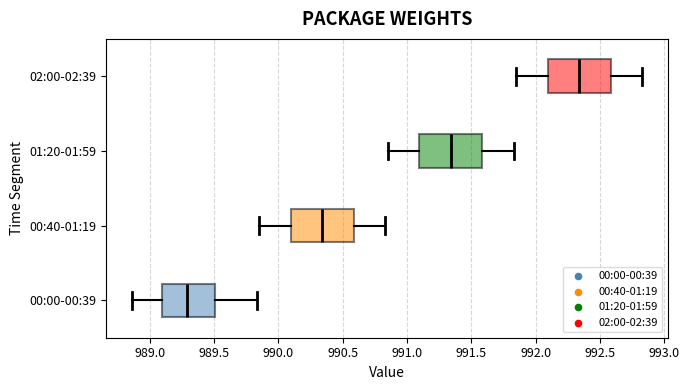

Reading bottom to top, transcribe this box plot: for each box, give where its median line is, the range the box spans, and where its two whiskers end, as read against the x-axis. The values are not printed on the chart, so give them approximately, as read against the axis.

00:00-00:39: median 989.30, box 989.10 to 989.50, whiskers 988.85 to 989.85
00:40-01:19: median 990.35, box 990.10 to 990.60, whiskers 989.85 to 990.85
01:20-01:59: median 991.35, box 991.10 to 991.60, whiskers 990.85 to 991.85
02:00-02:39: median 992.35, box 992.10 to 992.60, whiskers 991.85 to 992.85